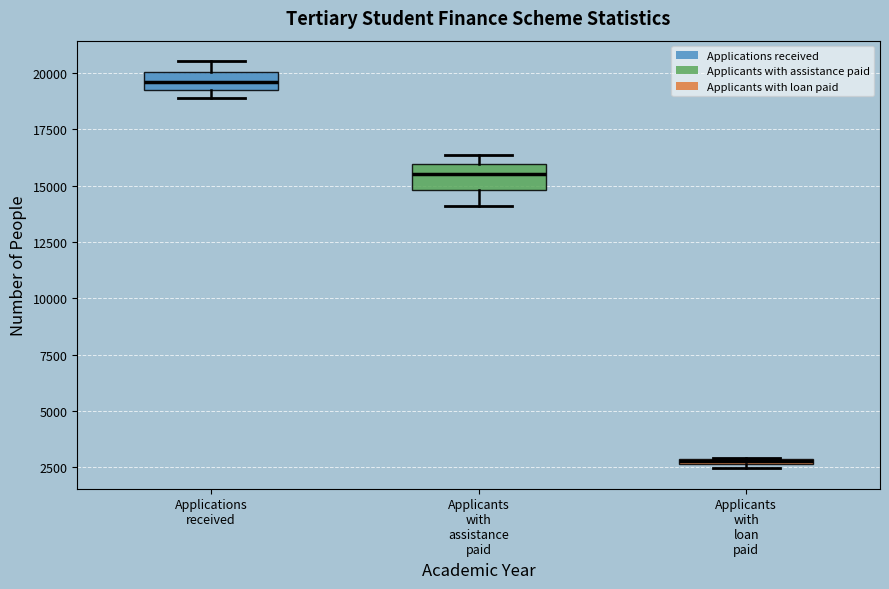

Where is the upper edge of the box for Applicants with loan paid on the y-axis? The values are not printed on the chart, so give them approximately, as read against the axis.

3000